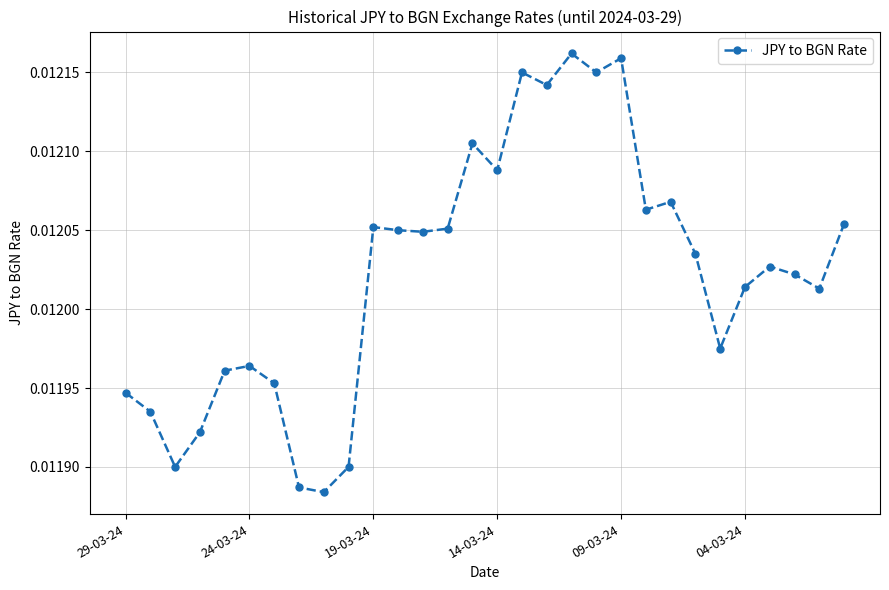

What is the sum of all values?

0.4